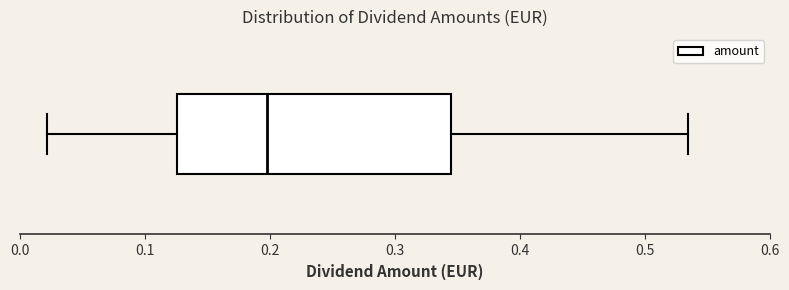

Where is the right edge of the box on the x-axis? The values are not printed on the chart, so give them approximately, as read against the axis.

0.34